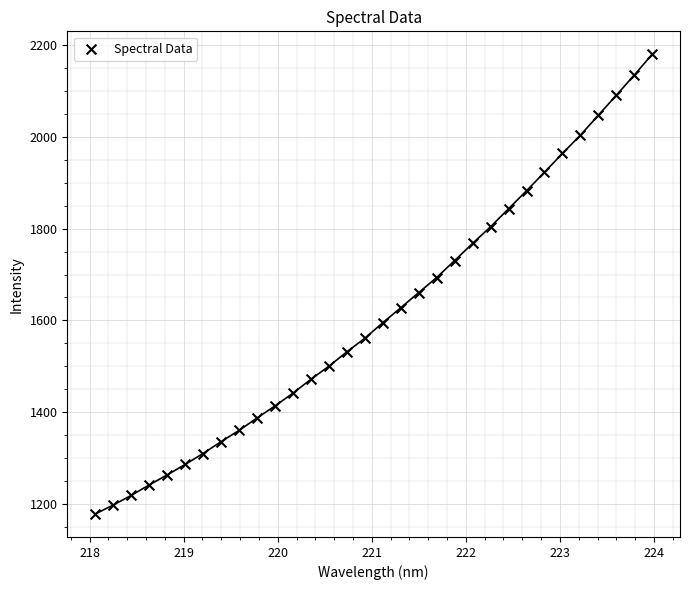

What is the range of Y values (max minus min)?

1000.0